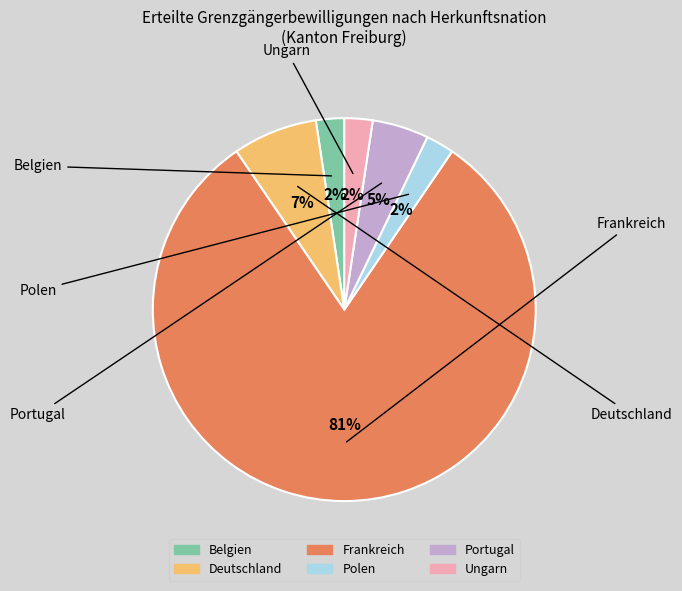

Is the sum of Frankreich and Polen greater than half?

Yes